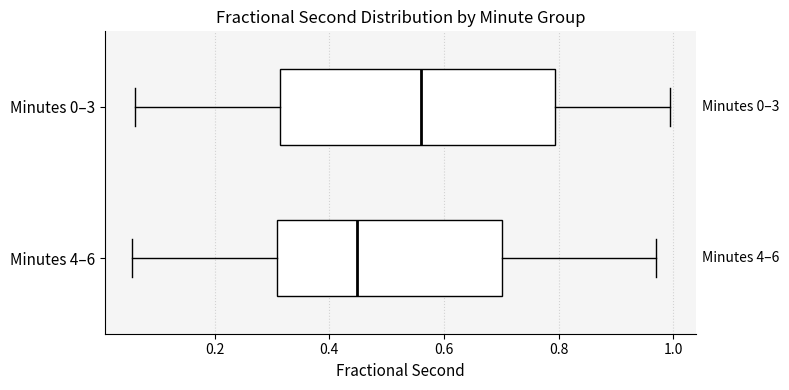

Where does the median line of the box for Minutes 4–6 sit on the x-axis? The values are not printed on the chart, so give them approximately, as read against the axis.

0.44